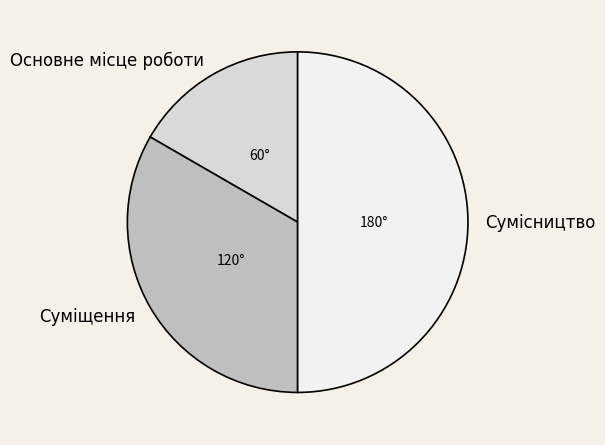

What is the largest slice in the pie chart?

Сумісництво